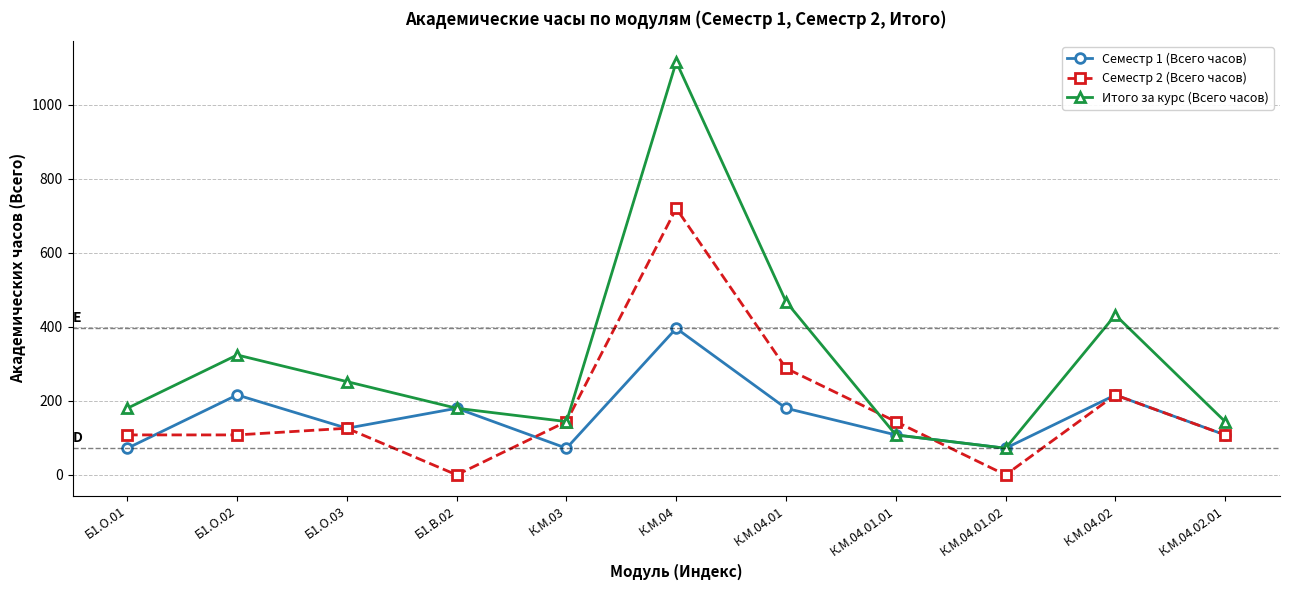

What is the spread (max minus min) of values at К.М.04.02?

216